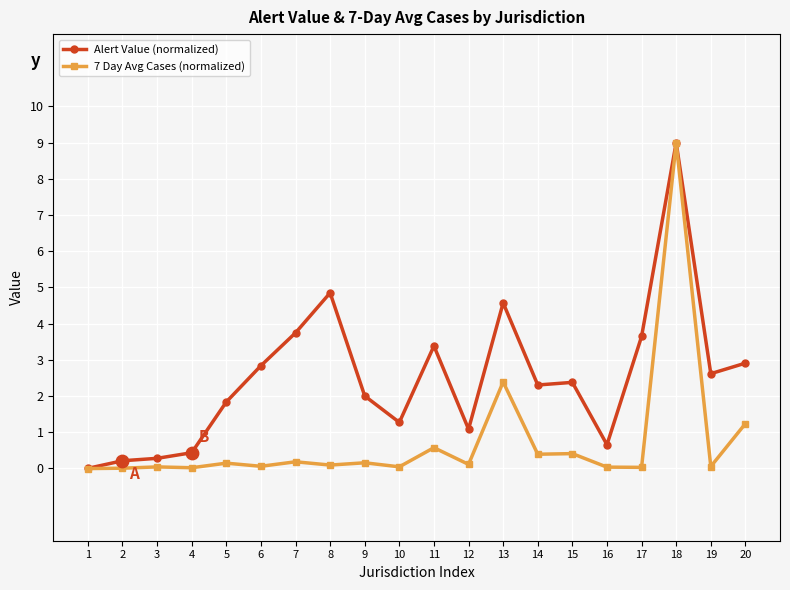

Which series has the largest range (max minus min)?

7 Day Avg Cases (normalized)